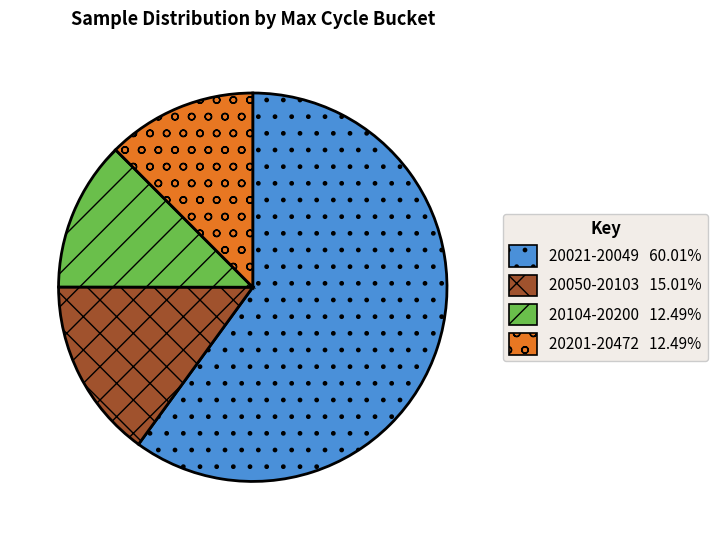

Is there any slice that represents more than half of the pie?

Yes